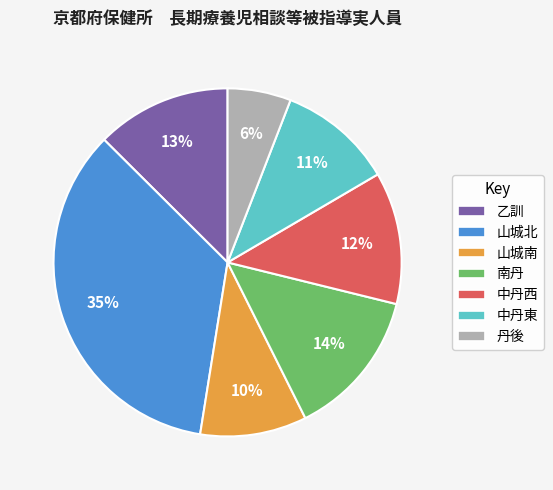

Is there a majority slice in this chart?

No